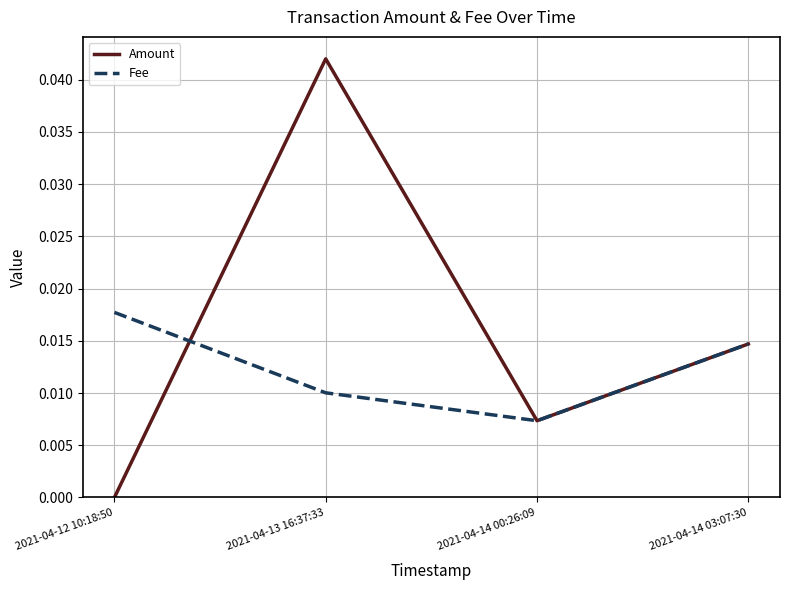

At which label is Fee closest to 0?

2021-04-14 00:26:09